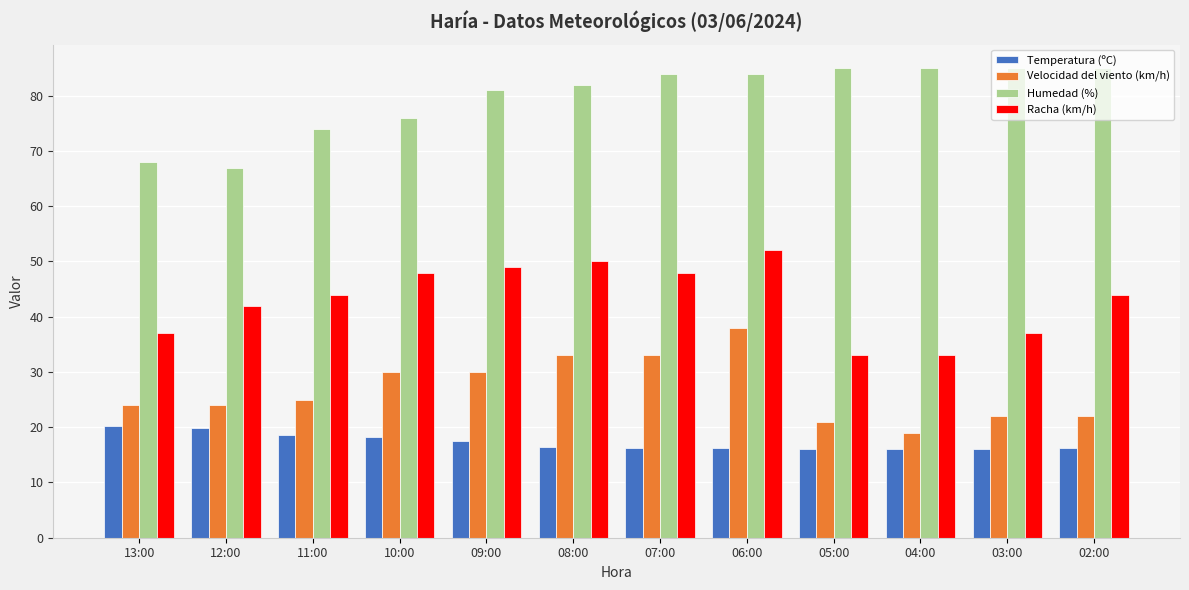

Which series has the largest total across all categories?

Humedad (%)